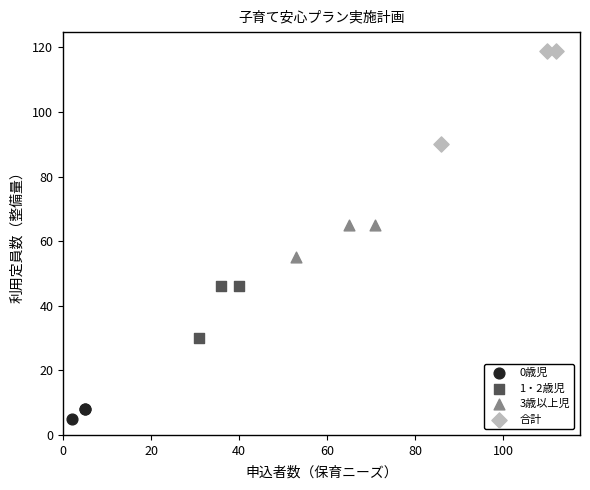

Which series has the widest spread of Y values?

合計